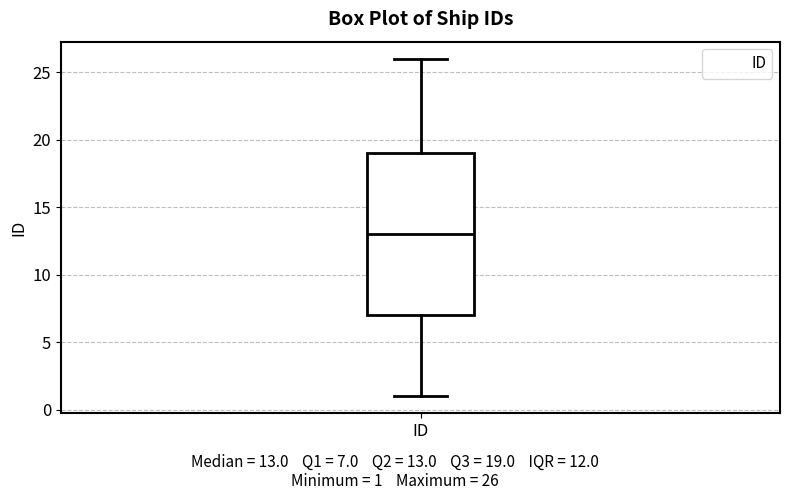

Where is the lower edge of the box for ID on the y-axis? The values are not printed on the chart, so give them approximately, as read against the axis.

7